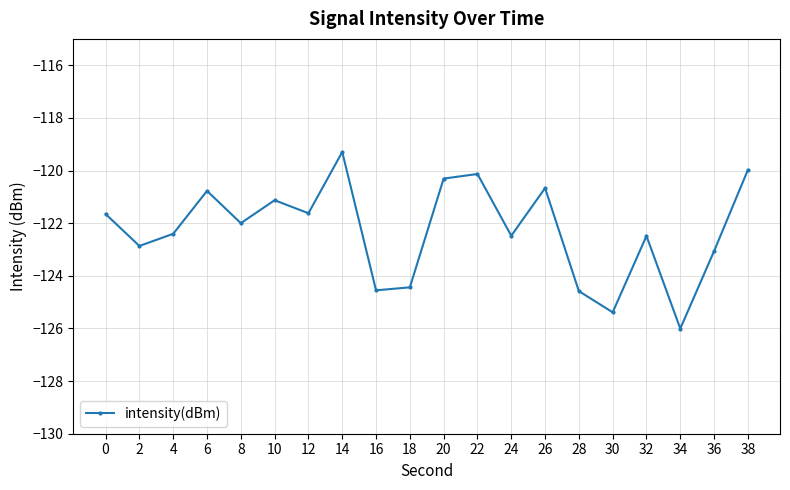

Which has a higher value, 16 or 32?

32